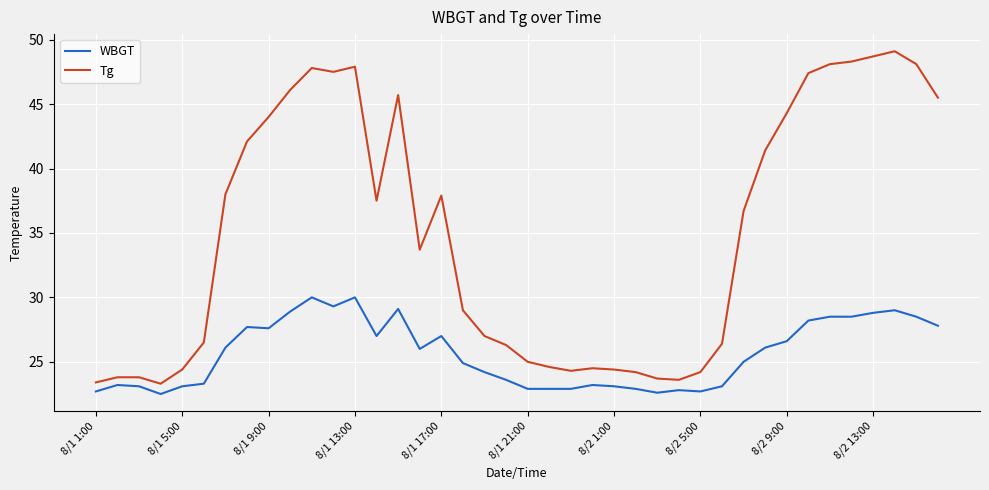

Rank the series by their maximum value, from lowest to highest.

WBGT, Tg